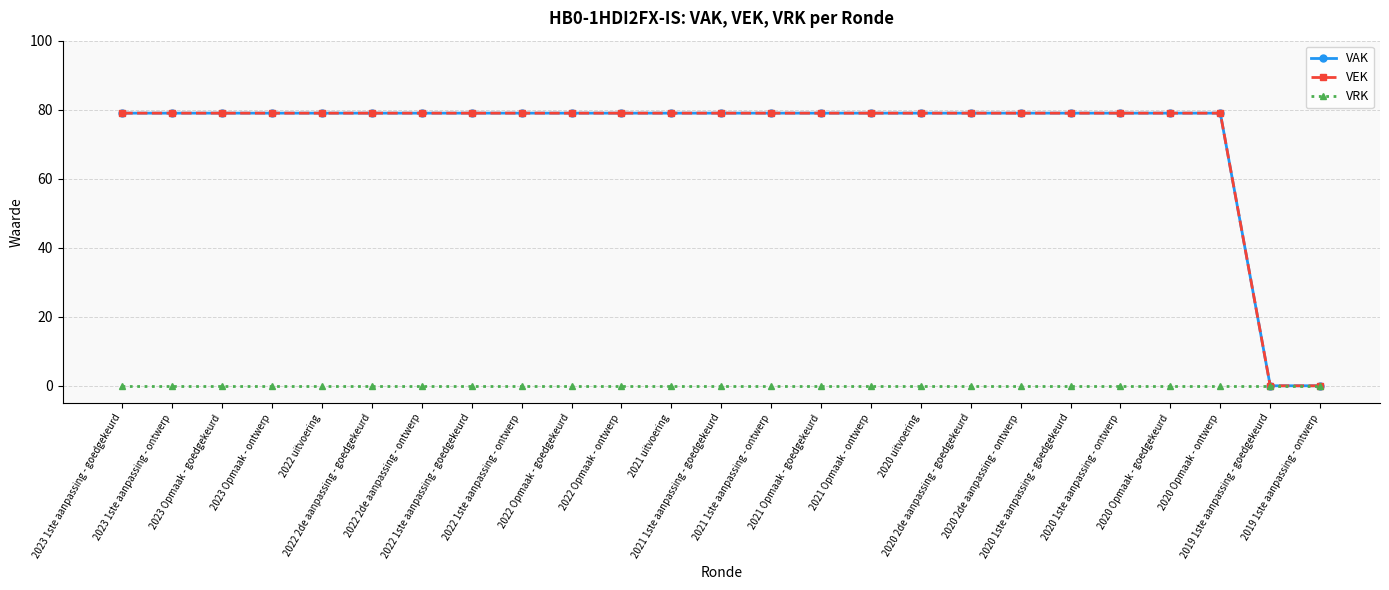

At which label does VAK reach its peak?

2023 1ste aanpassing - goedgekeurd